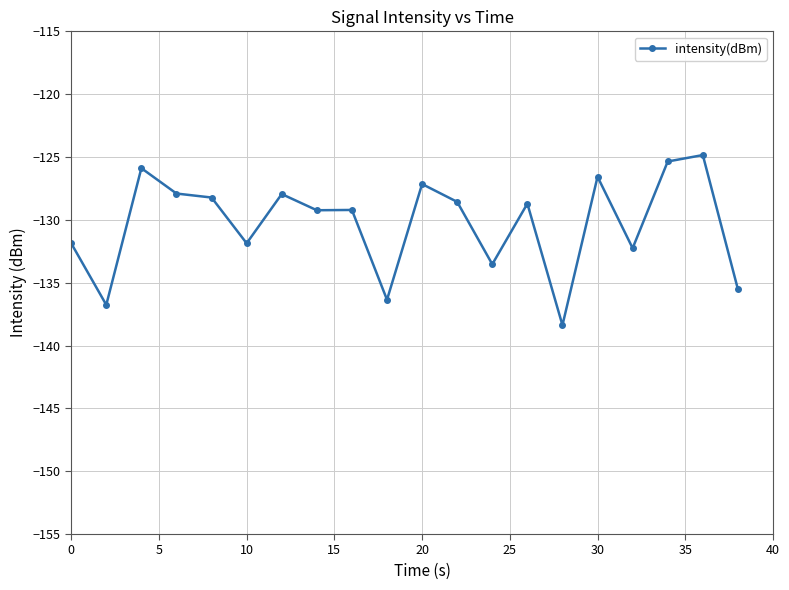

What is the maximum value shown in the chart?

-124.8